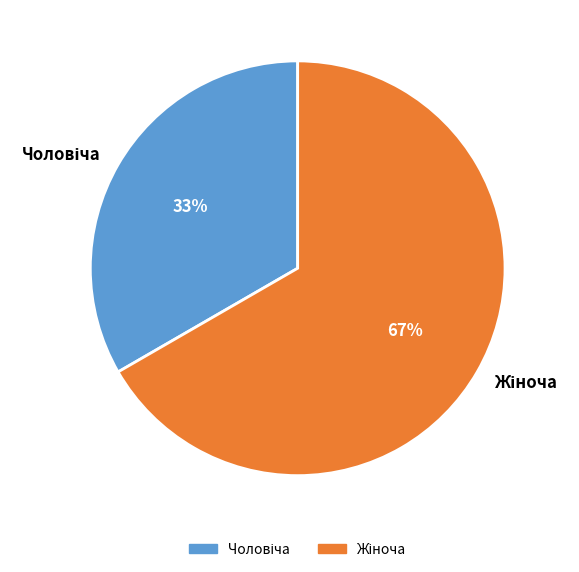

Does any single category account for the majority?

Yes